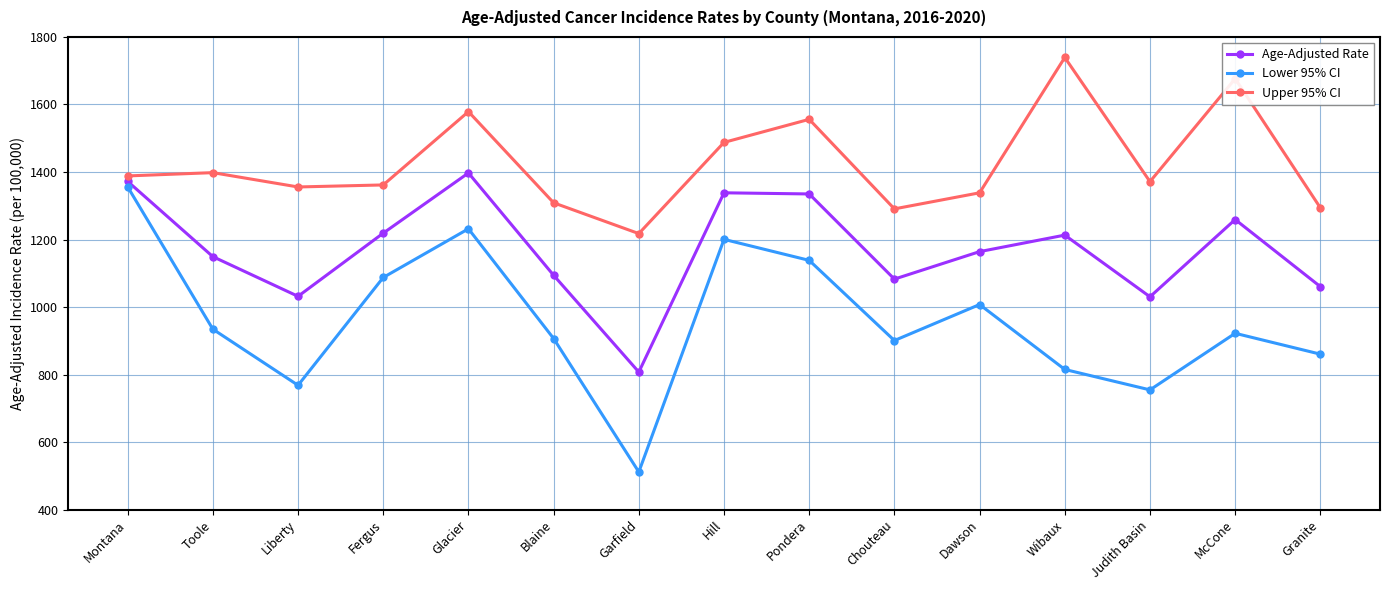

At how many categories does at least one series exceed 1570?

3